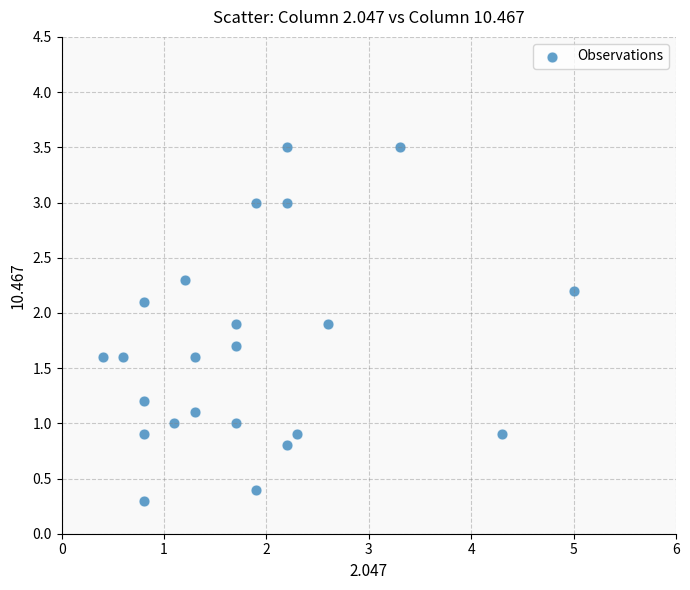

What is the range of X values (max minus min)?

4.6